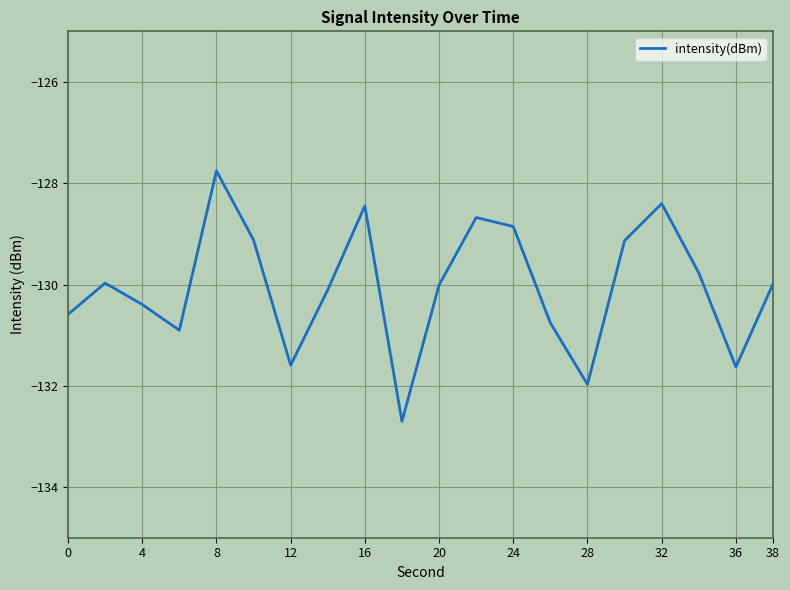

What is the greatest value displayed?

-127.8